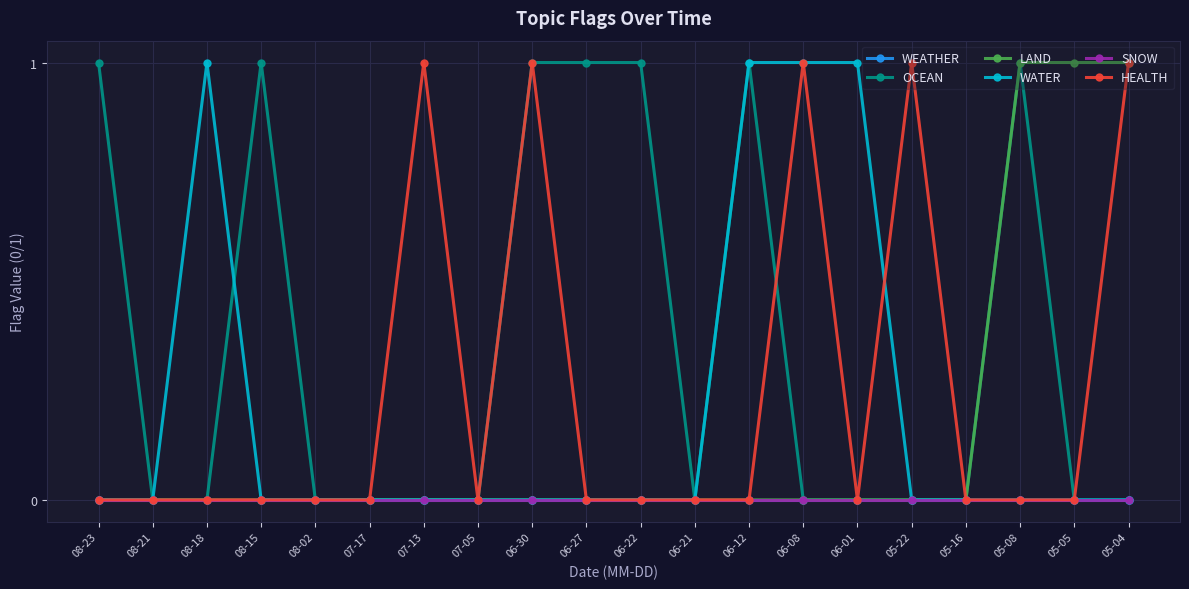

Does the chart have visible grid lines?

Yes